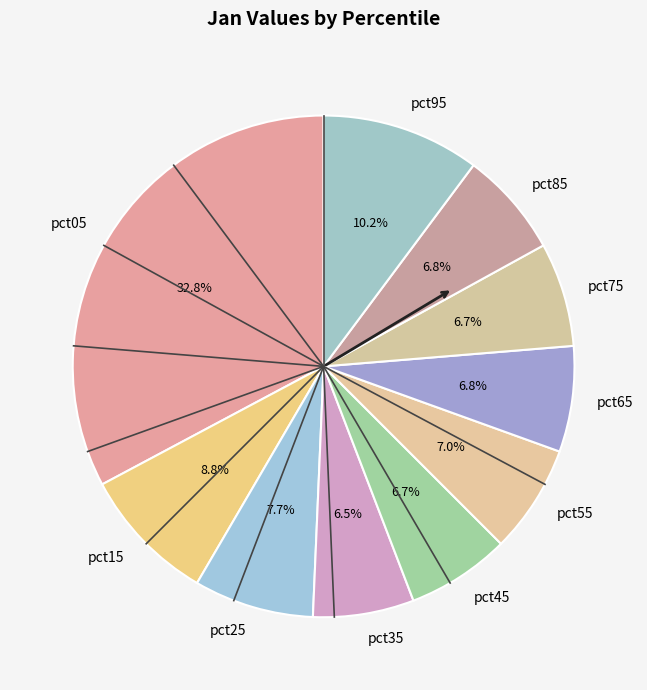

To the nearest percent, what portion does pct15 represent?

9%